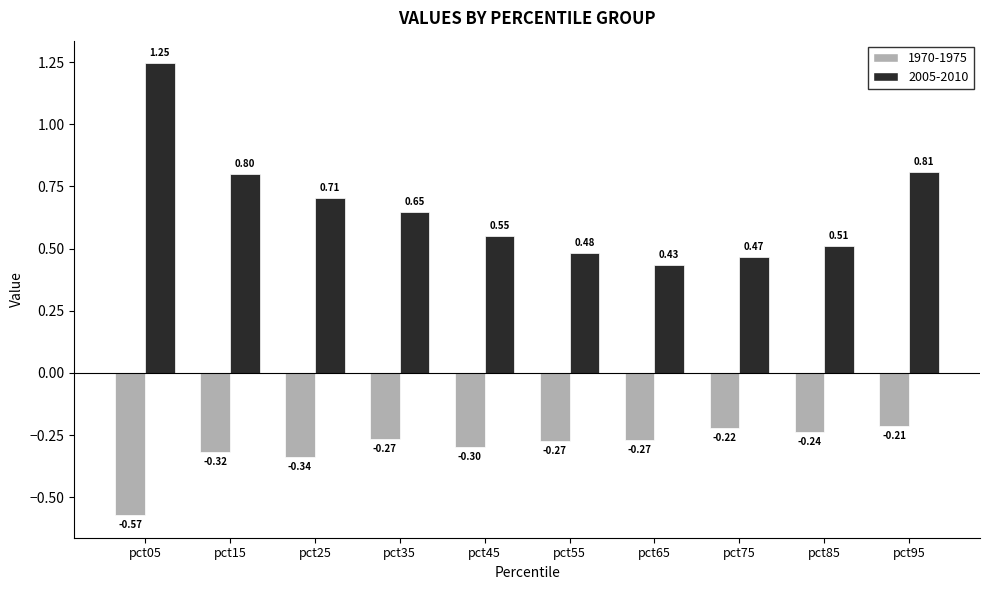

Read the 1970-1975 value at pct45.

-0.3